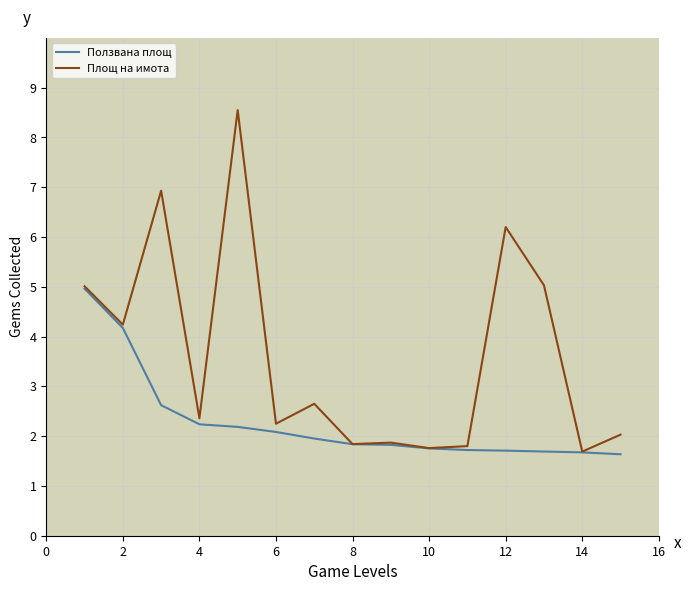

Which series has the largest range (max minus min)?

Площ на имота